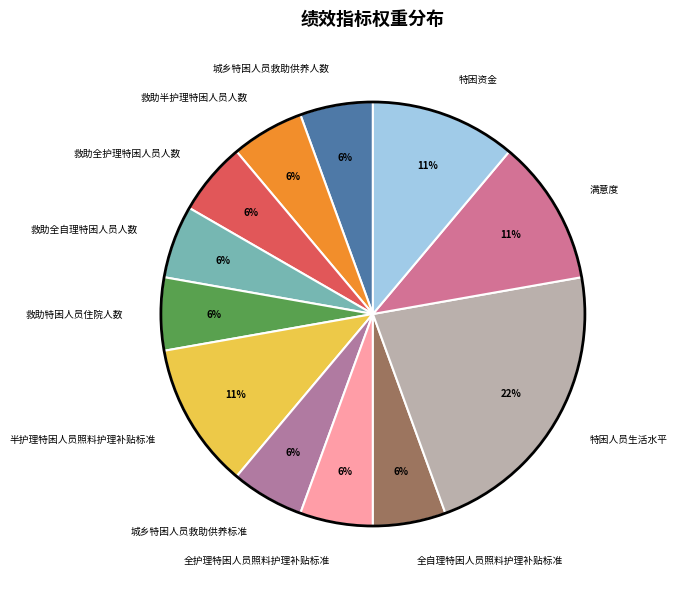

Which category has the biggest portion of the pie?

特困人员生活水平